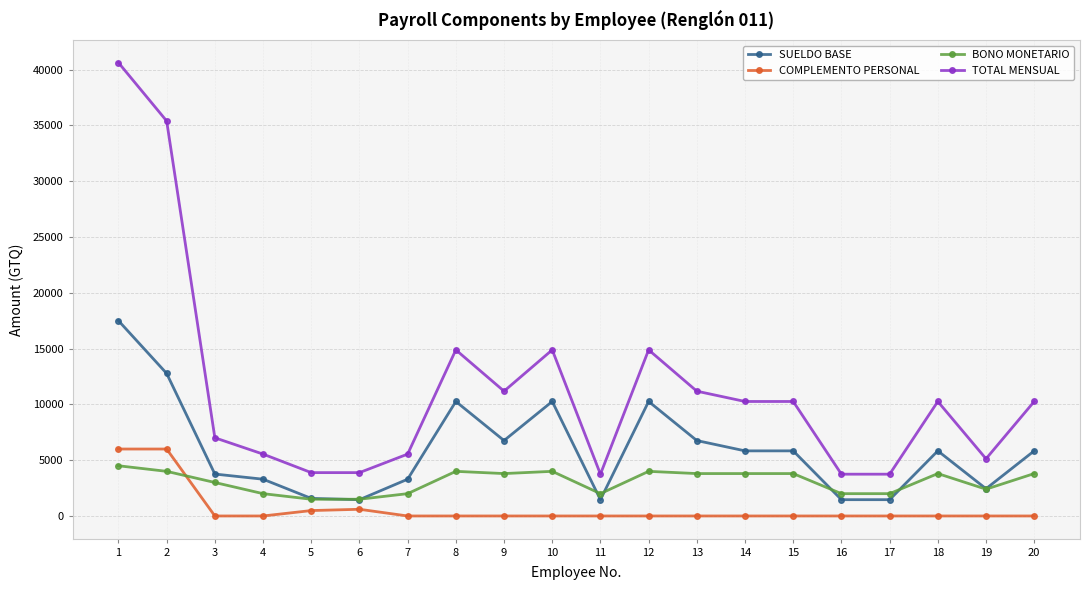

Between 3 and 13, which series saw the biggest shift?

TOTAL MENSUAL